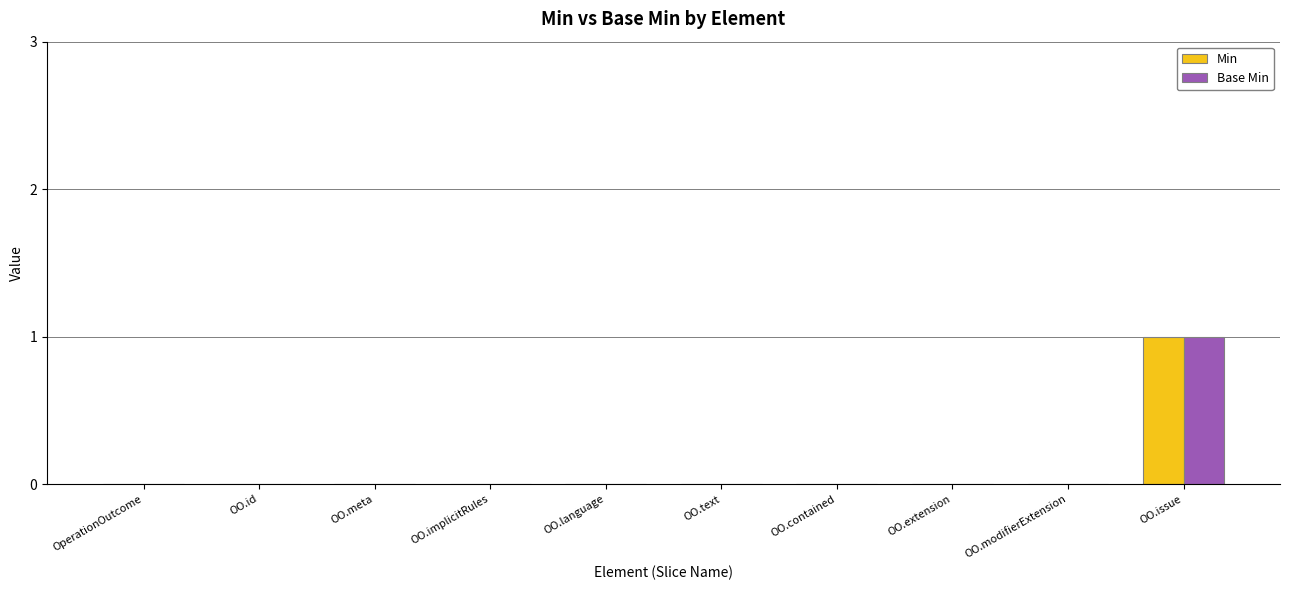

Is it true that Base Min equals 0 at OO.id?

True